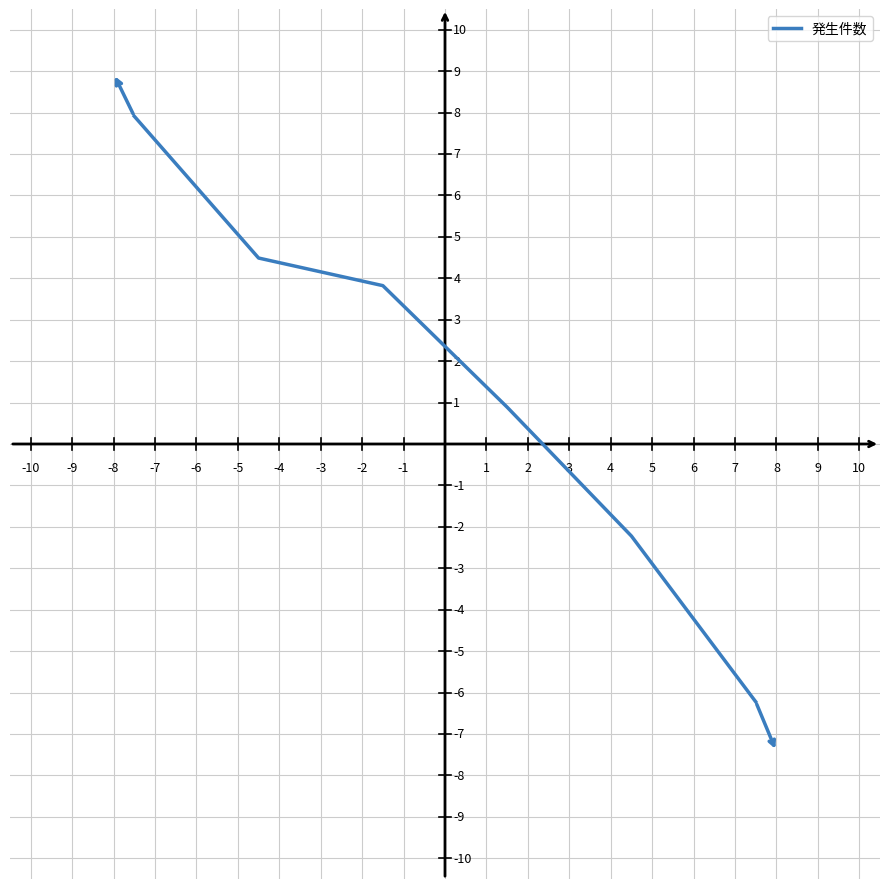

What is the smallest value displayed?

-6.2